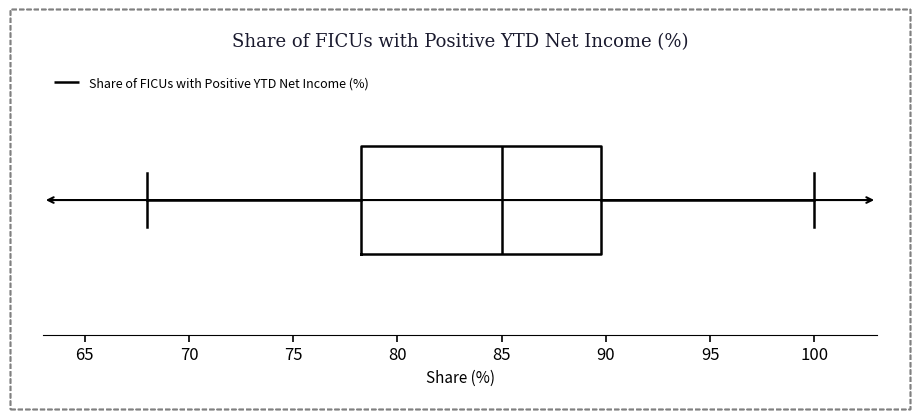

Transcribe this box plot: give where the median line is, the range the box spans, and where the two whiskers end, as read against the x-axis. The values are not printed on the chart, so give them approximately, as read against the axis.

median 85.0, box 78.5 to 90.0, whiskers 68.0 to 100.0